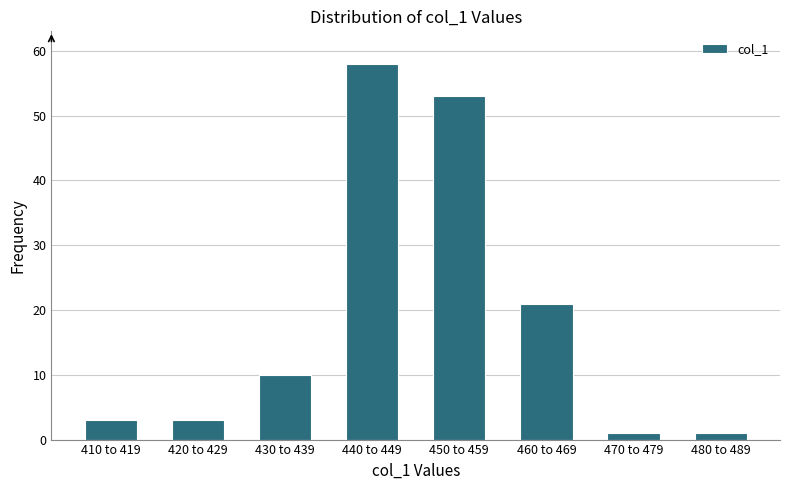

Reading right to left, list all the values displayed in this chart.

480 to 489=1	470 to 479=1	460 to 469=21	450 to 459=53	440 to 449=58	430 to 439=10	420 to 429=3	410 to 419=3